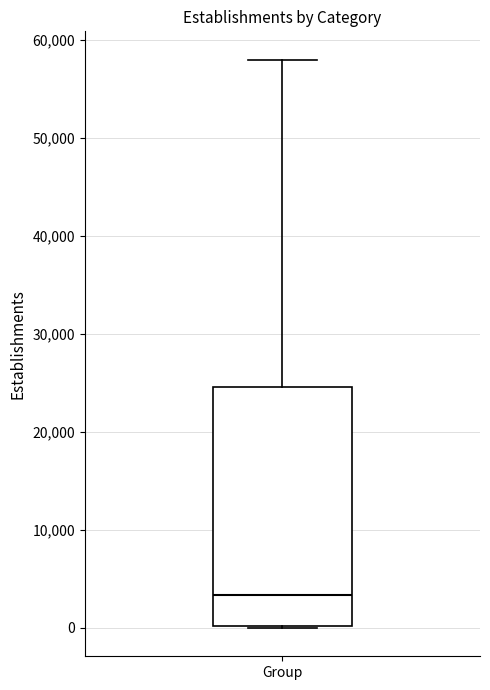

Where does the upper whisker of the box for Group end on the y-axis? The values are not printed on the chart, so give them approximately, as read against the axis.

58000